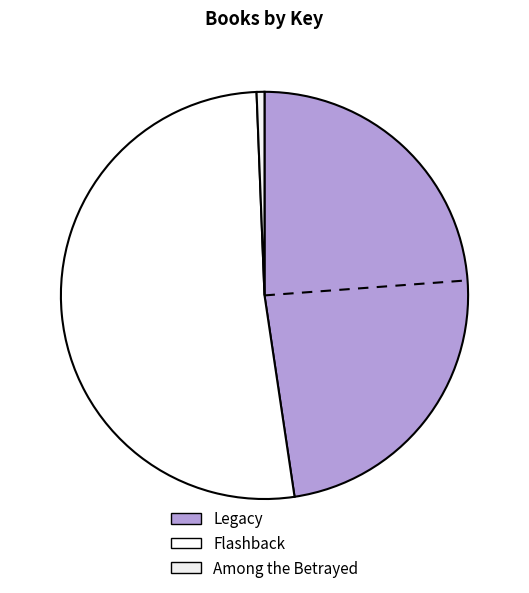

Which has a higher value, Legacy or Among the Betrayed?

Legacy